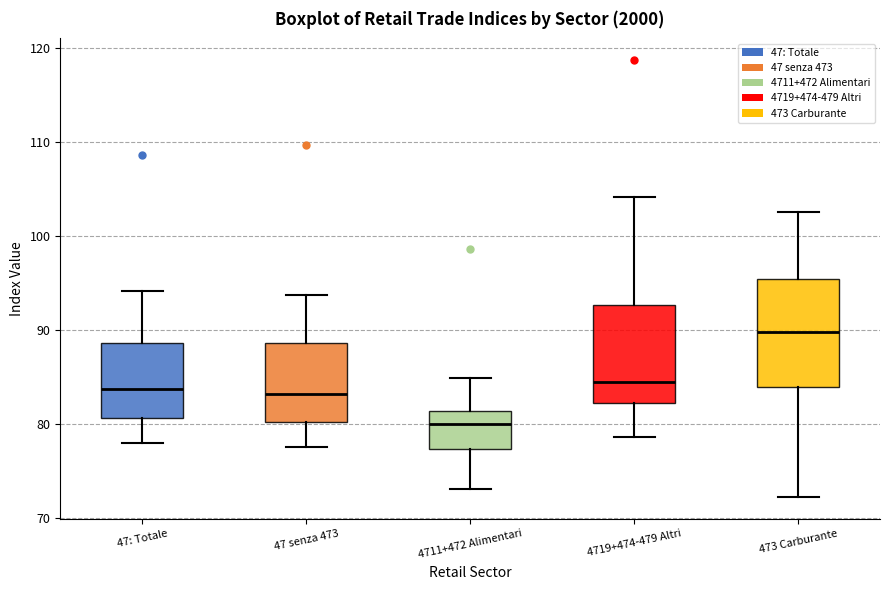

Which box has the highest median line?

473 Carburante